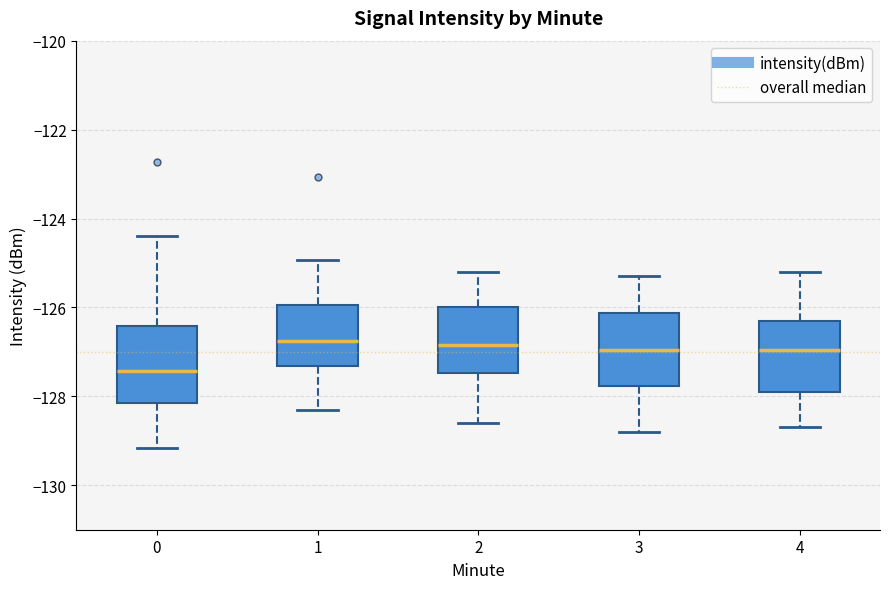

Reading left to right, read every box against the y-axis: the position of its median line, the range the box covers, and the ends of its whiskers. The values are not printed on the chart, so give them approximately, as read against the axis.

0: median -127.4, box -128.2 to -126.4, whiskers -129.2 to -124.4
1: median -126.8, box -127.4 to -126.0, whiskers -128.2 to -125.0
2: median -126.8, box -127.4 to -126.0, whiskers -128.6 to -125.2
3: median -127.0, box -127.8 to -126.2, whiskers -128.8 to -125.2
4: median -127.0, box -127.8 to -126.2, whiskers -128.6 to -125.2